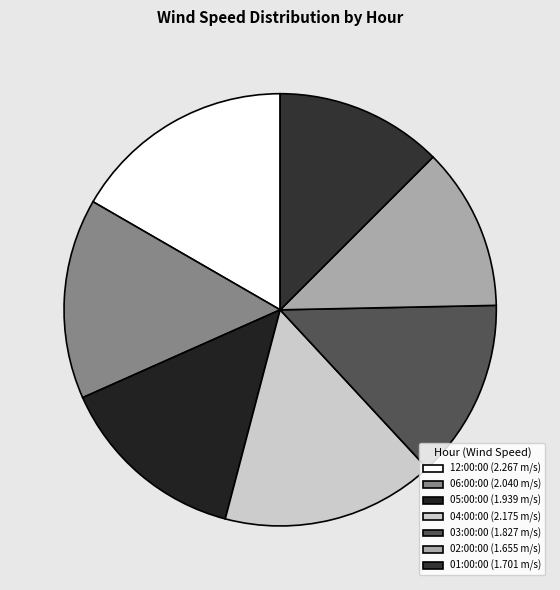

How many slices are in this pie chart?

7